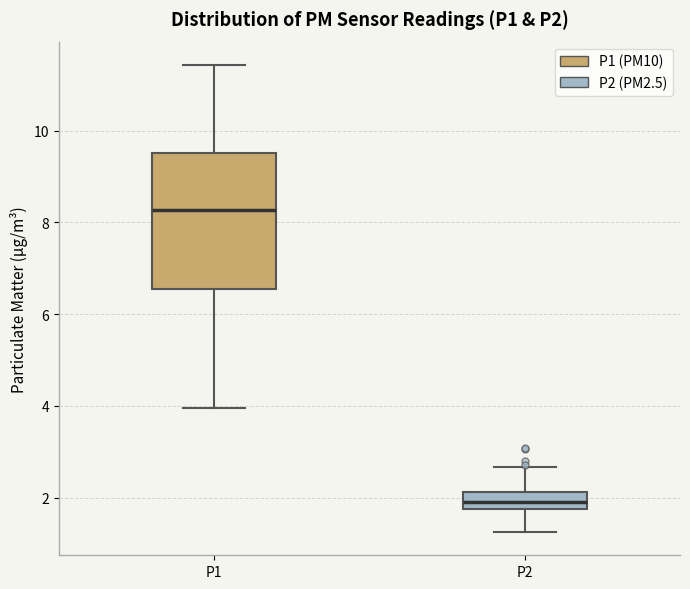

Reading left to right, read every box against the y-axis: the position of its median line, the range the box covers, and the ends of its whiskers. The values are not printed on the chart, so give them approximately, as read against the axis.

P1: median 8.2, box 6.6 to 9.6, whiskers 4.0 to 11.4
P2: median 2.0, box 1.8 to 2.2, whiskers 1.2 to 2.6